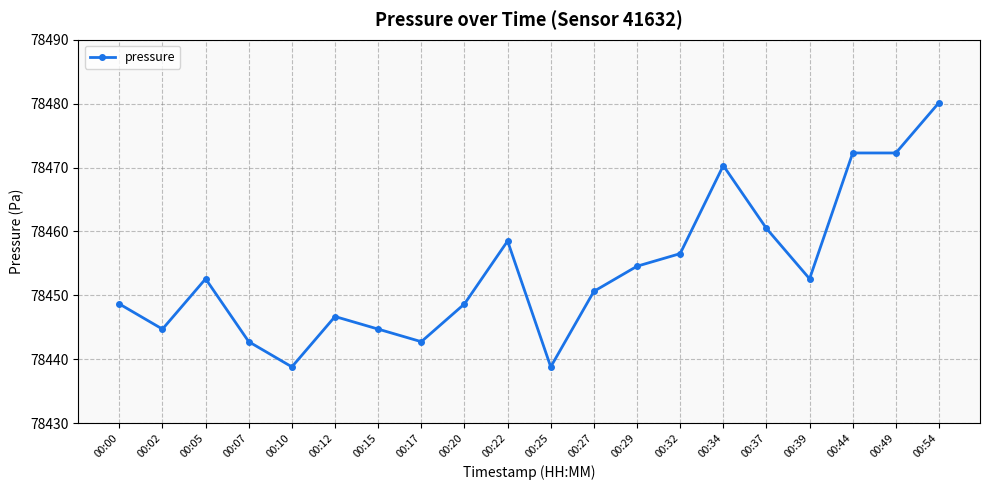

True or false: there are more than 0 points higher than both neighbors.

True